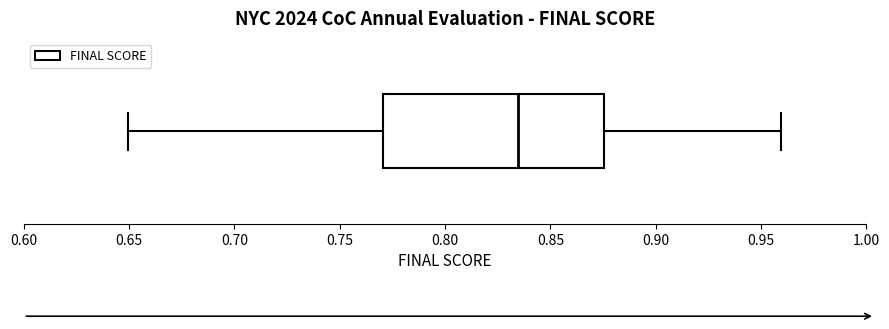

Transcribe this box plot: give where the median line is, the range the box spans, and where the two whiskers end, as read against the x-axis. The values are not printed on the chart, so give them approximately, as read against the axis.

median 0.835, box 0.770 to 0.875, whiskers 0.650 to 0.960